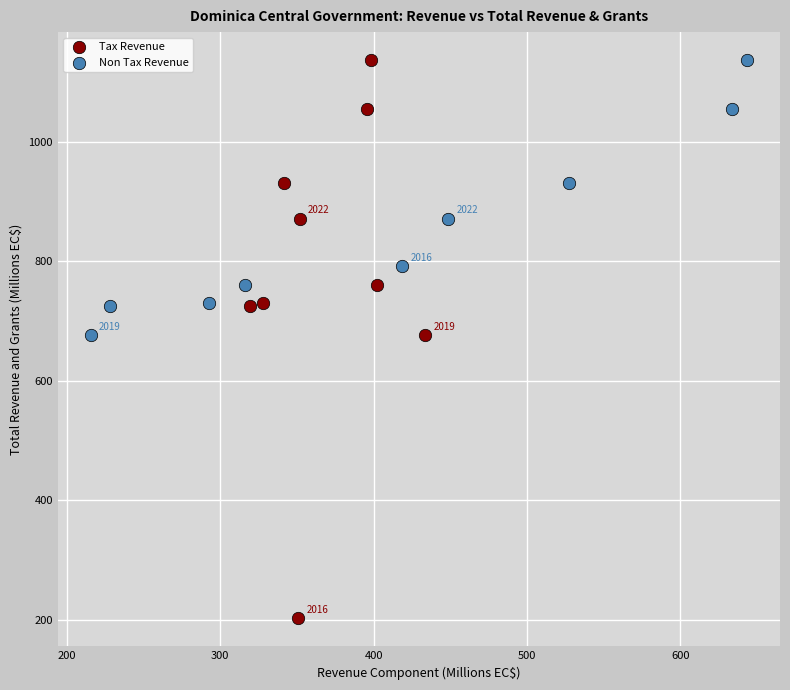

Which series contains the lowest Y value?

Tax Revenue